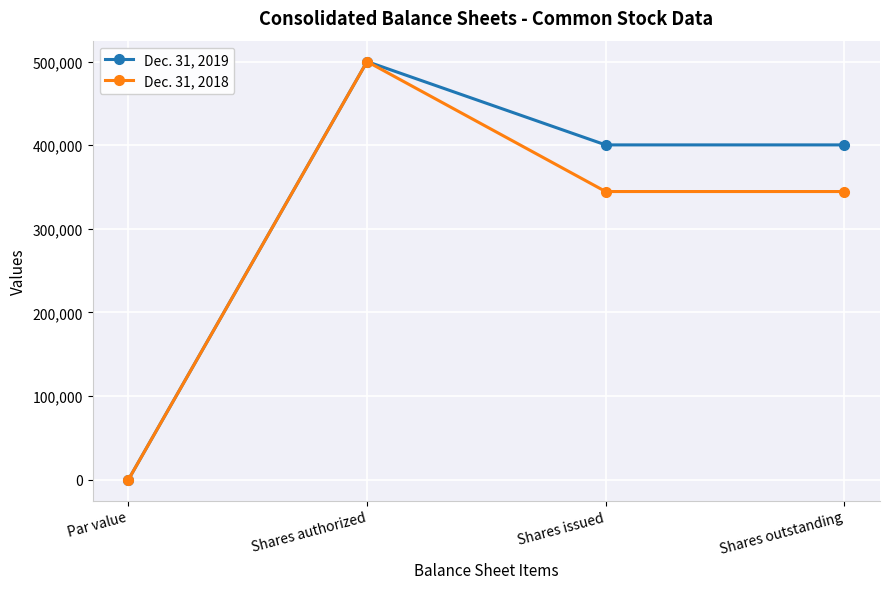

Which category has the lowest value across all series?

Par value